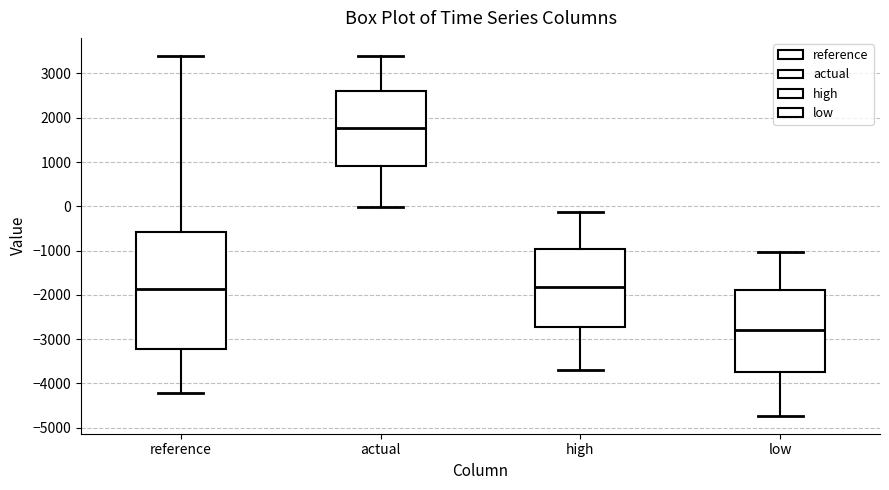

Which box's median line is the highest?

actual